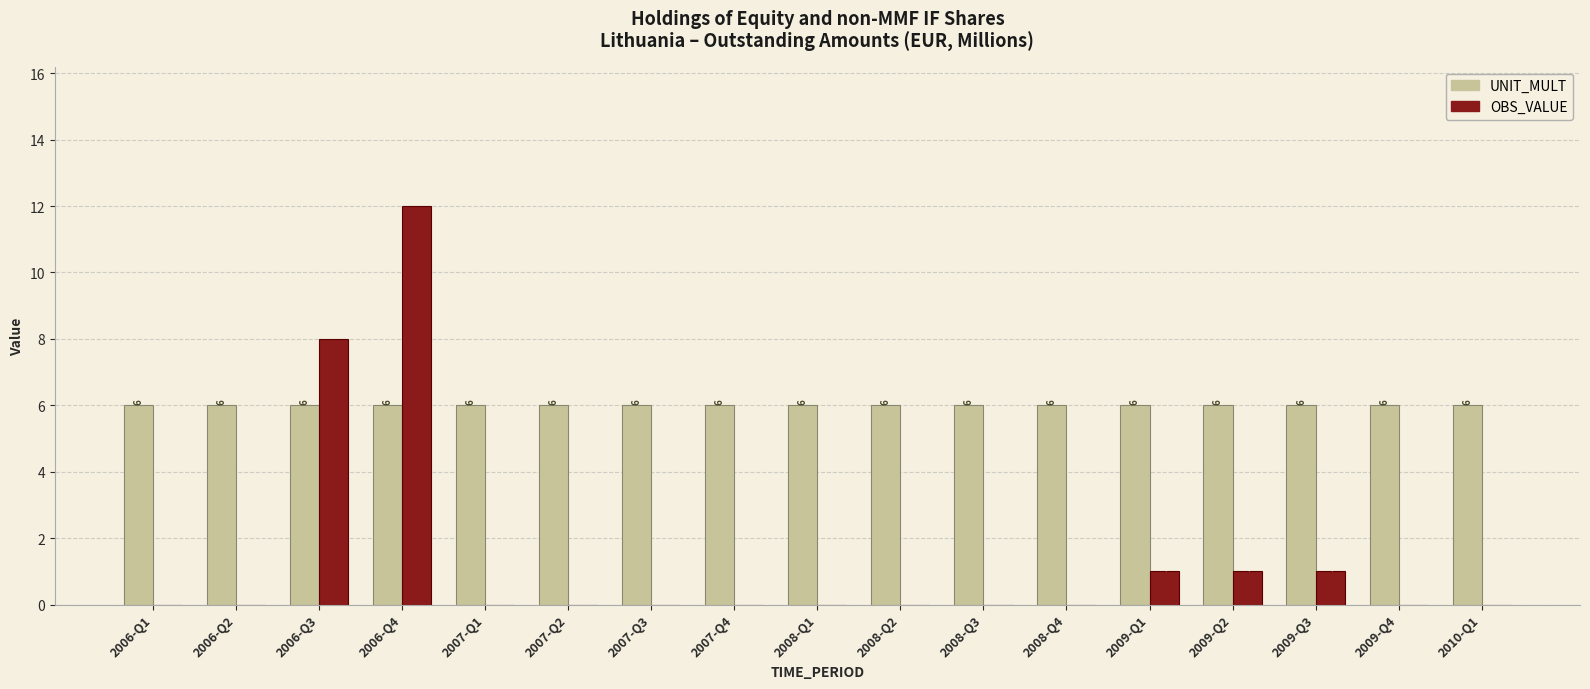

The value of UNIT_MULT at 2007-Q3 is 4. True or false?

False